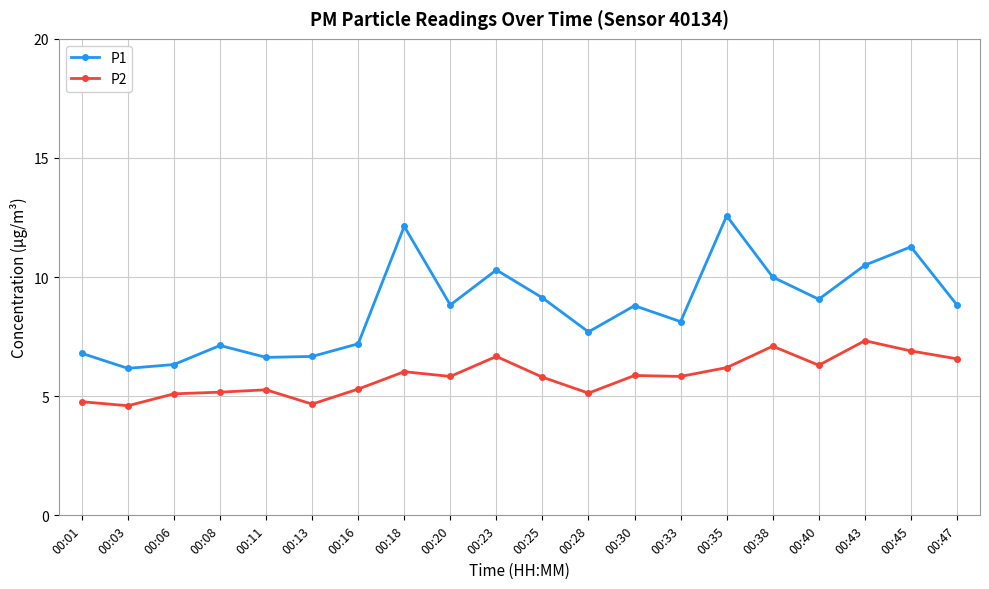

What is the spread (max minus min) of values at 00:28?

2.6